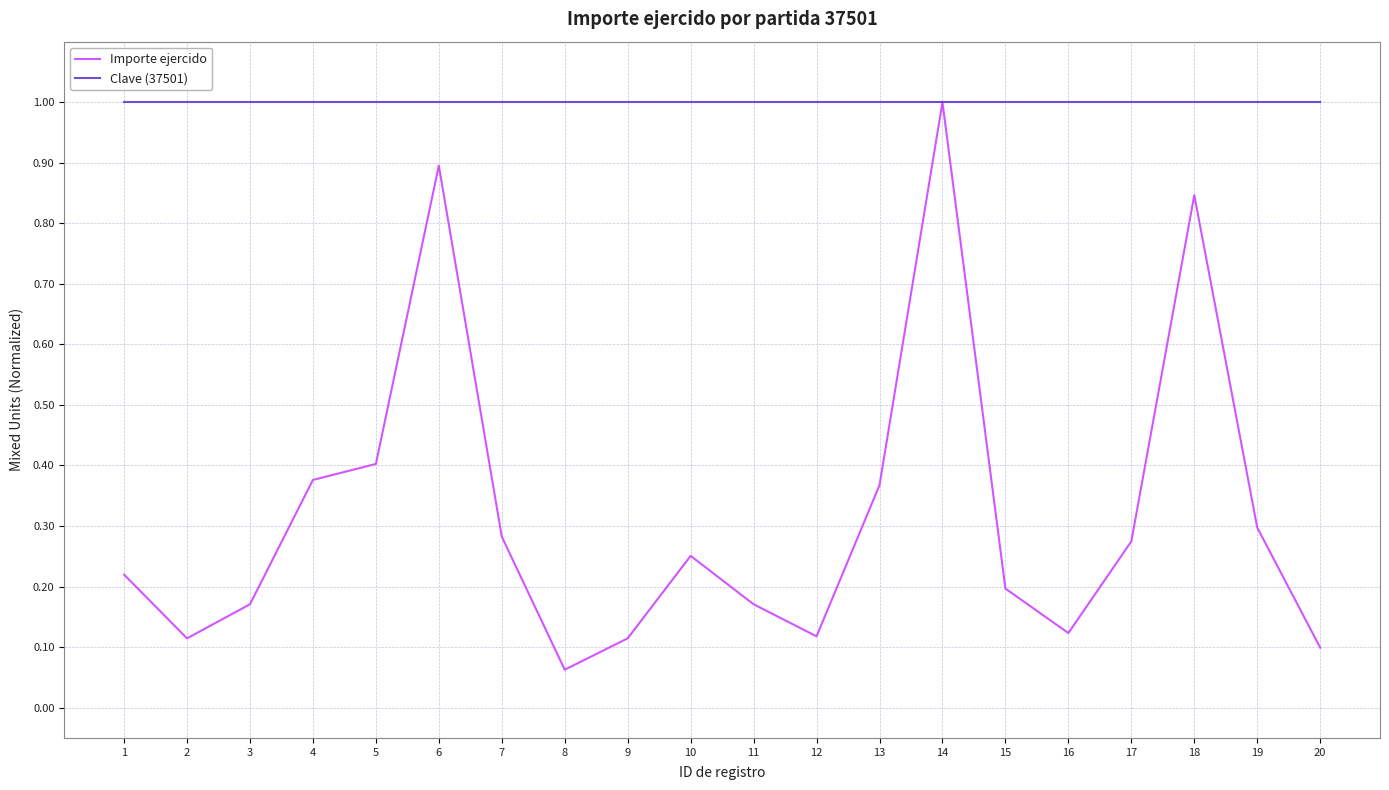

True or false: Clave (37501) has a value of 1.0 at 12.

True